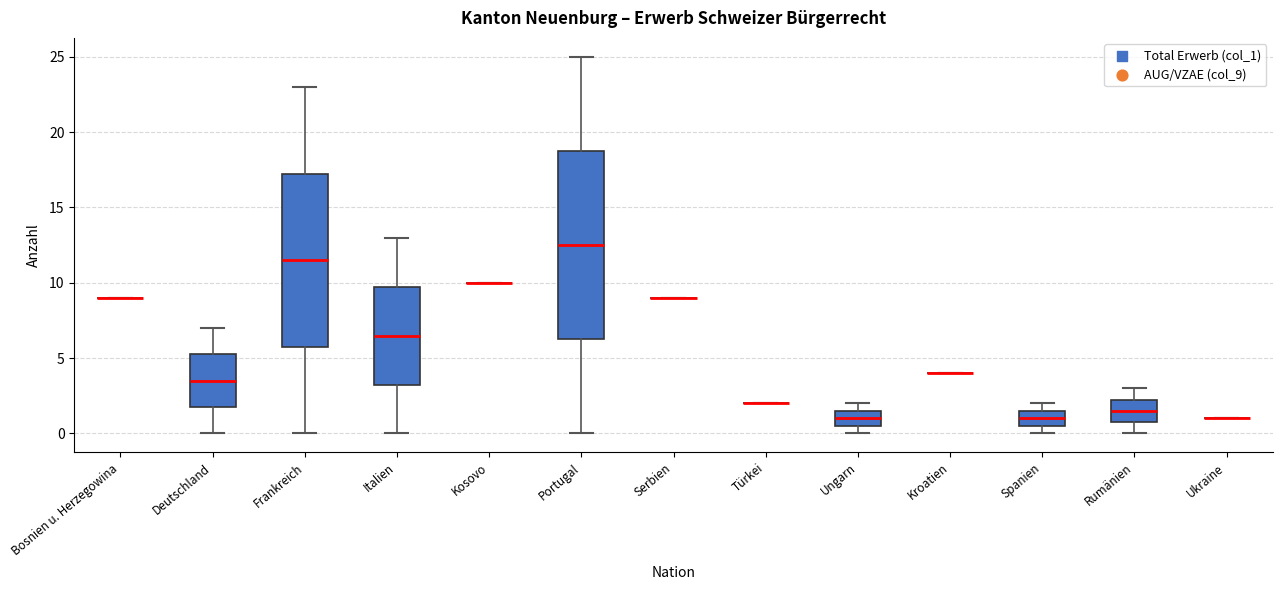

Reading left to right, transcribe this box plot: for each box, give where its median line is, the range the box spans, and where its two whiskers end, as read against the y-axis. The values are not printed on the chart, so give them approximately, as read against the axis.

Bosnien u. Herzegowina: box collapsed to a line at 9.0, whiskers 9.0 to 9.0
Deutschland: median 3.5, box 2.0 to 5.5, whiskers 0.0 to 7.0
Frankreich: median 11.5, box 6.0 to 17.5, whiskers 0.0 to 23.0
Italien: median 6.5, box 3.5 to 10.0, whiskers 0.0 to 13.0
Kosovo: box collapsed to a line at 10.0, whiskers 10.0 to 10.0
Portugal: median 12.5, box 6.5 to 19.0, whiskers 0.0 to 25.0
Serbien: box collapsed to a line at 9.0, whiskers 9.0 to 9.0
Türkei: box collapsed to a line at 2.0, whiskers 2.0 to 2.0
Ungarn: median 1.0, box 0.5 to 1.5, whiskers 0.0 to 2.0
Kroatien: box collapsed to a line at 4.0, whiskers 4.0 to 4.0
Spanien: median 1.0, box 0.5 to 1.5, whiskers 0.0 to 2.0
Rumänien: median 1.5, box 1.0 to 2.5, whiskers 0.0 to 3.0
Ukraine: box collapsed to a line at 1.0, whiskers 1.0 to 1.0